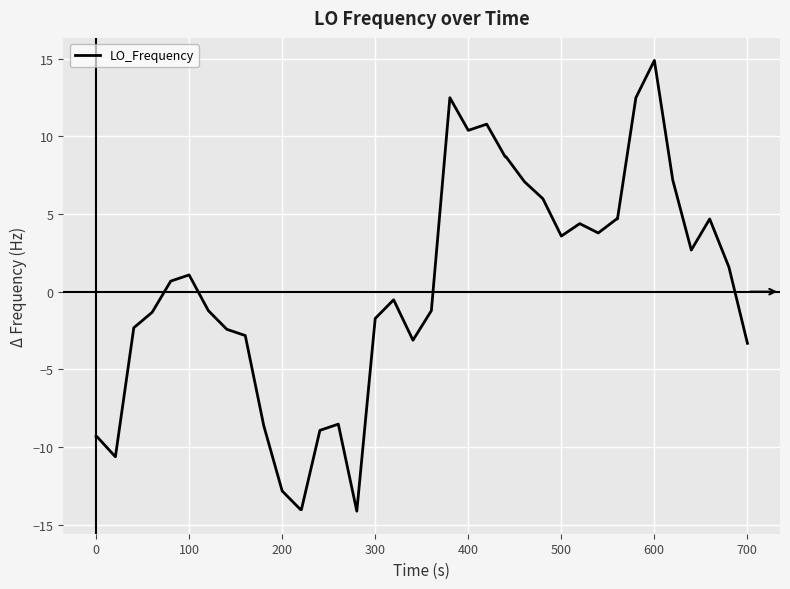

What is the difference between the maximum and minimum values?

29.0